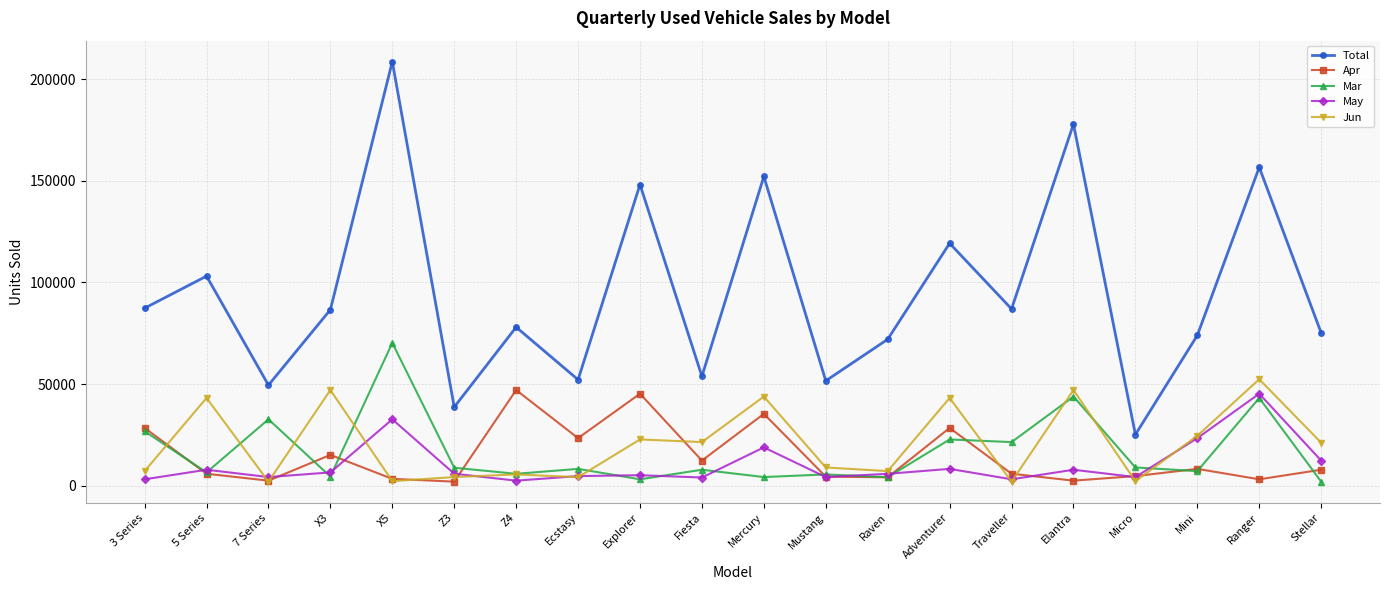

What is the total value across all series at Raven?

93606